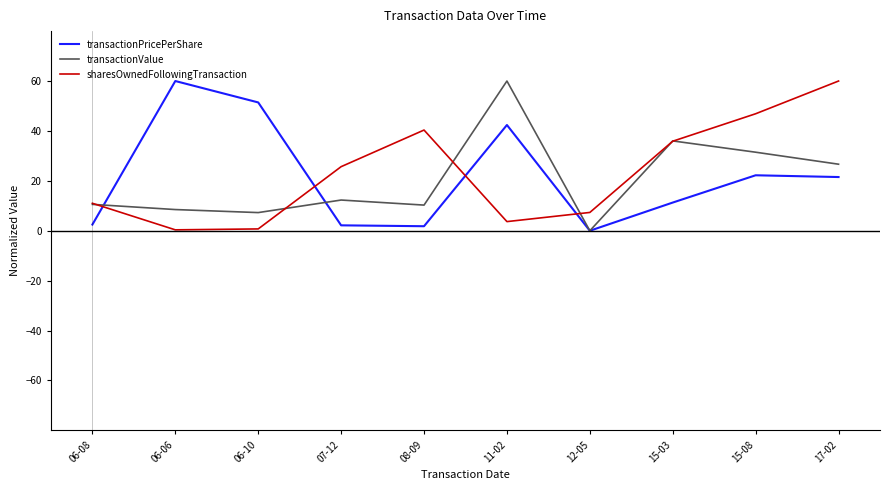

What position from the left is 15-08?

9